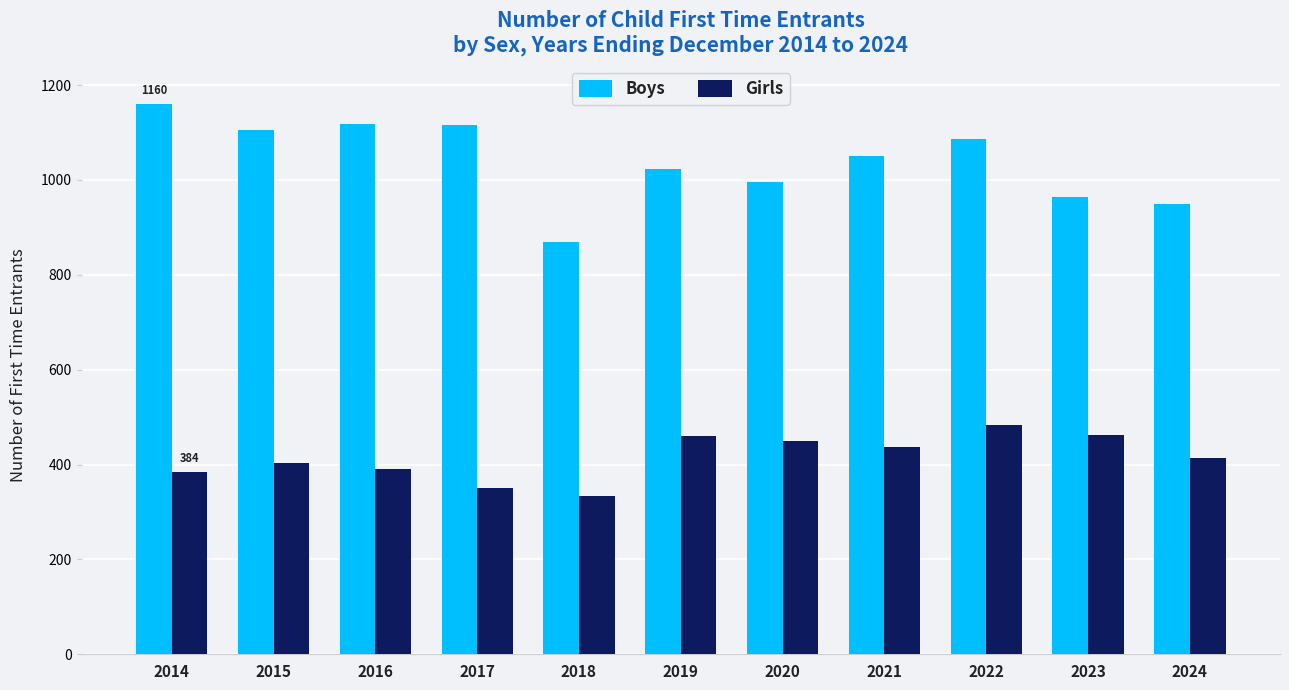

Are the bars horizontal?

No